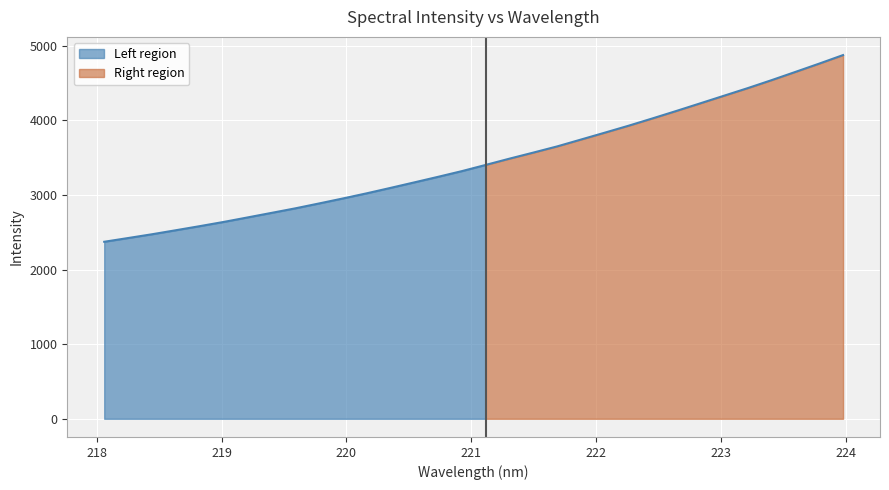

How many data points are above 3404?

16